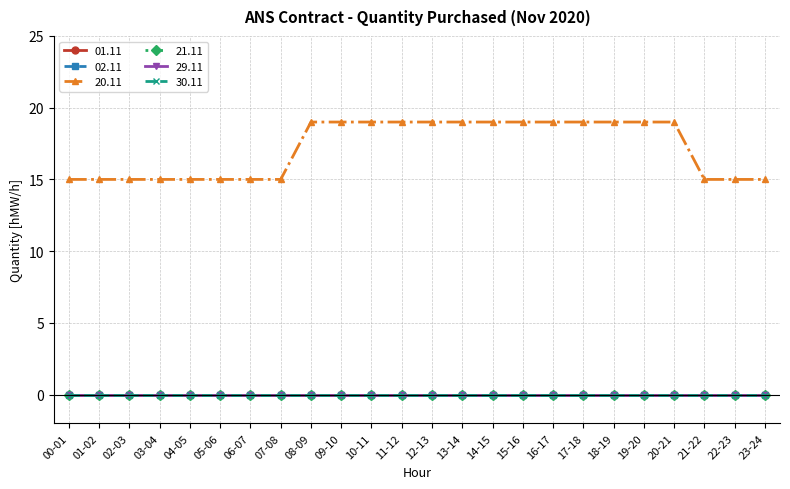

Does the chart have visible grid lines?

Yes